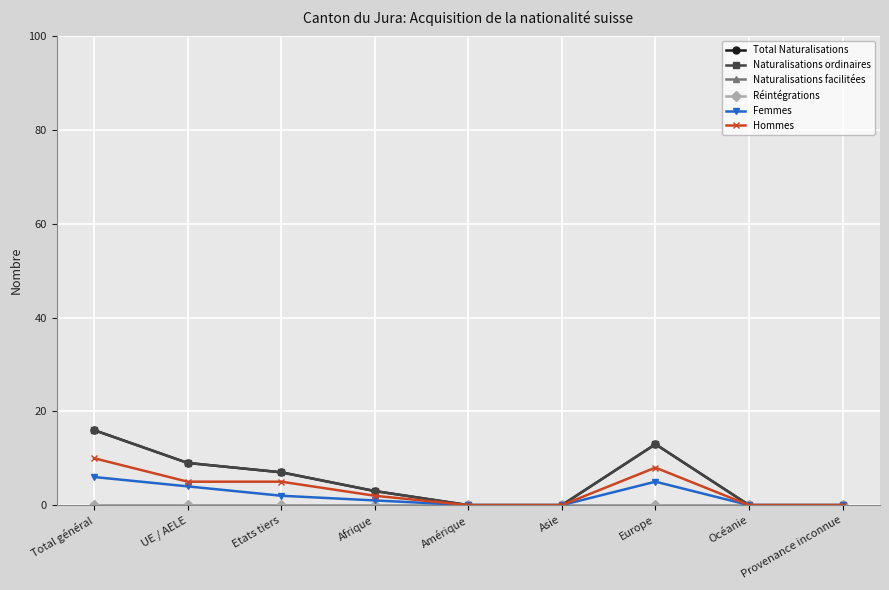

How many lines are shown in the chart?

6